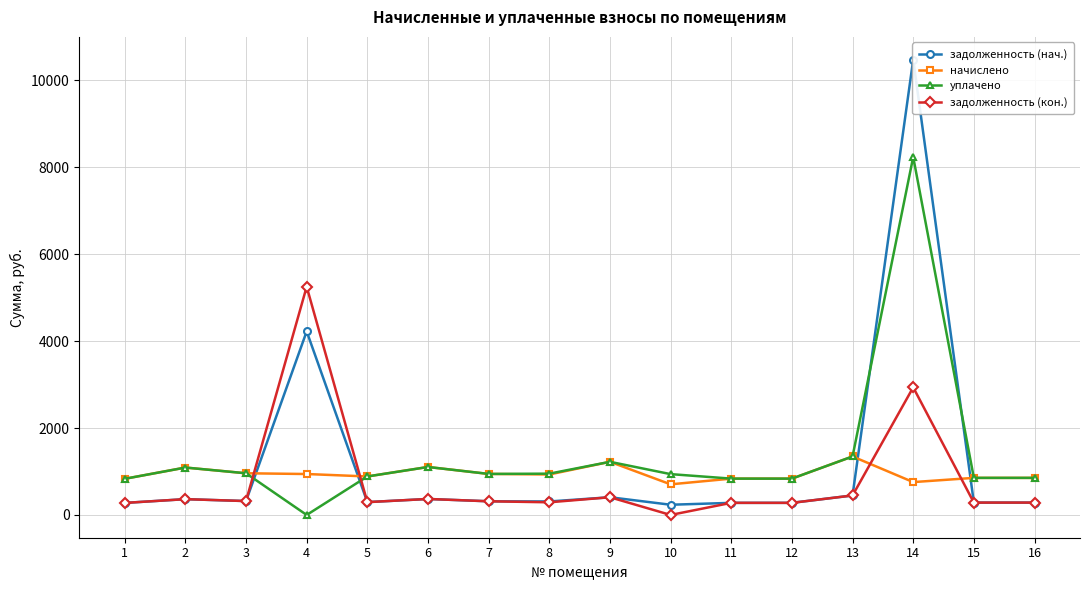

Is the value of уплачено at 14 greater than the value of задолженность (нач.) at 6?

Yes